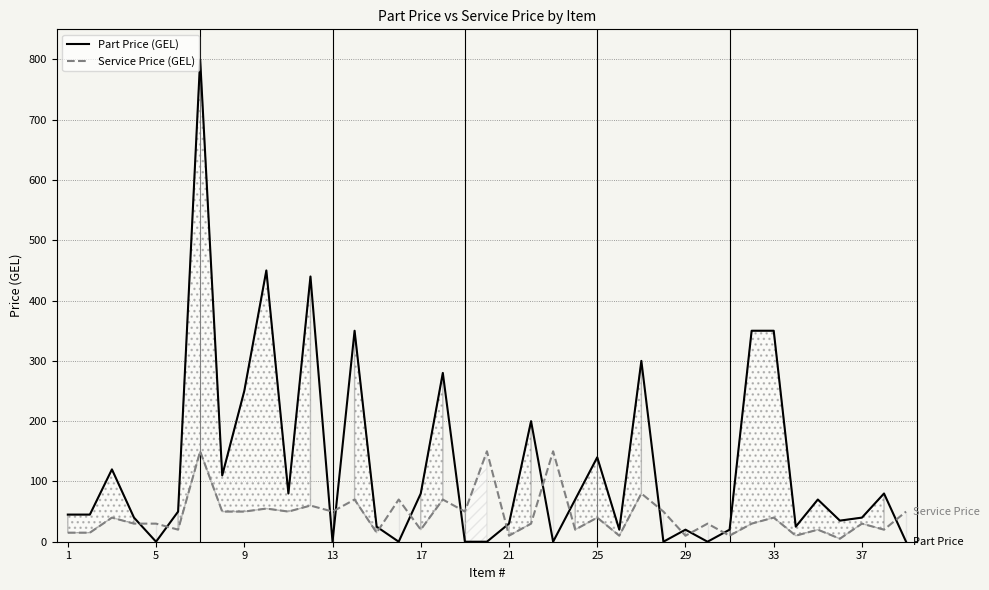

Rank the series at 25 from highest to lowest value.

Part Price (GEL), Service Price (GEL)